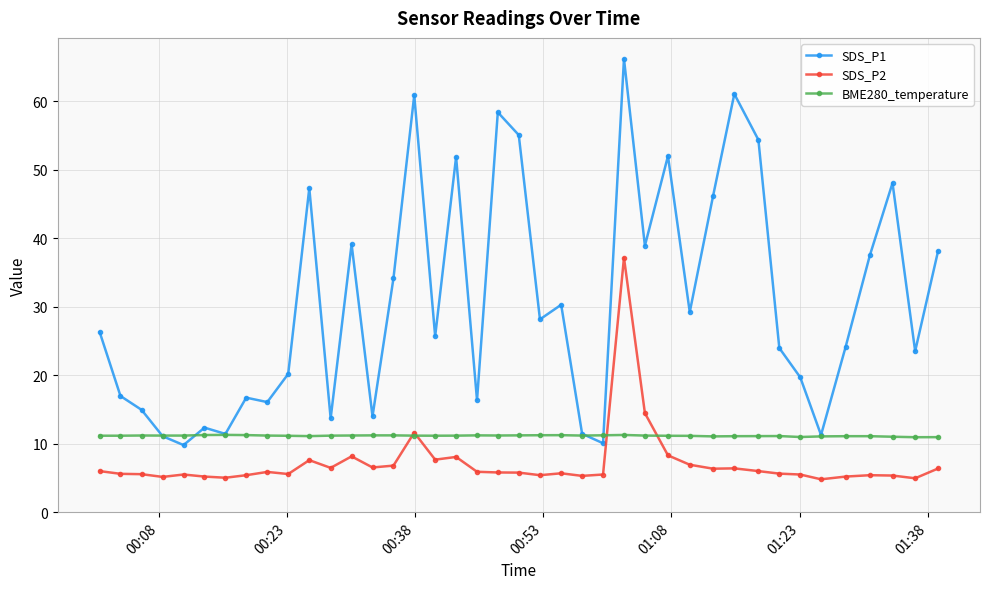

What is the lowest value of the SDS_P1 series?

9.8